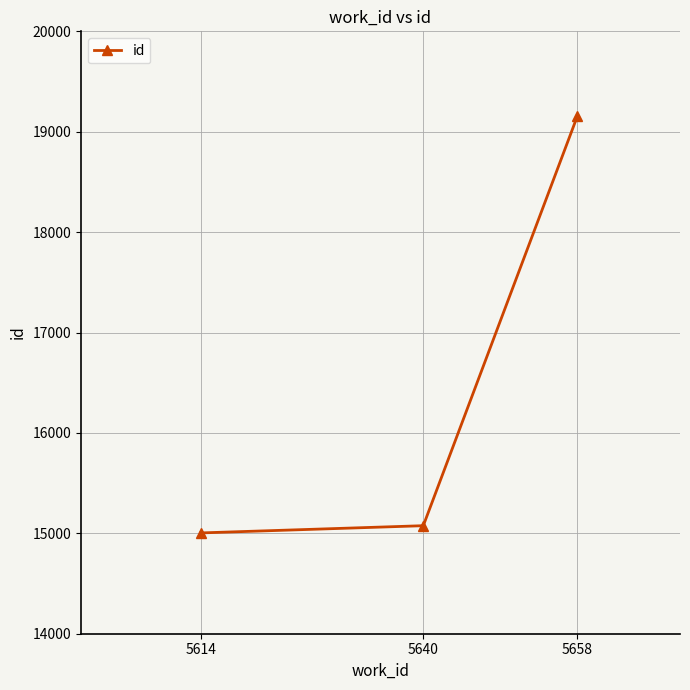

What is the value of the 1st point from the left?

15004